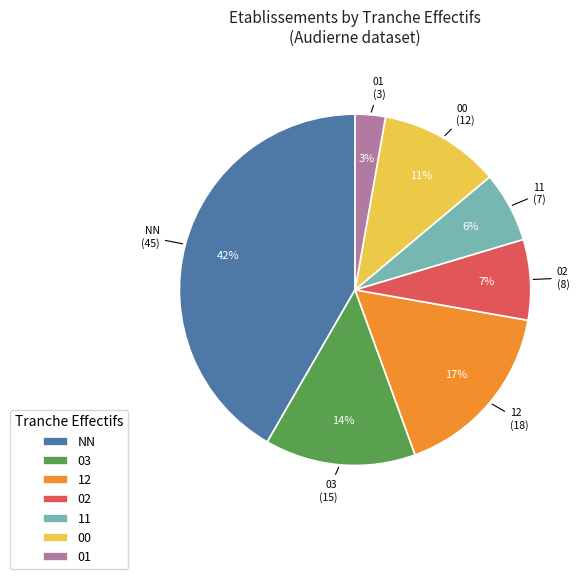

Rank the categories by value from lowest to highest.

01, 11, 02, 00, 03, 12, NN